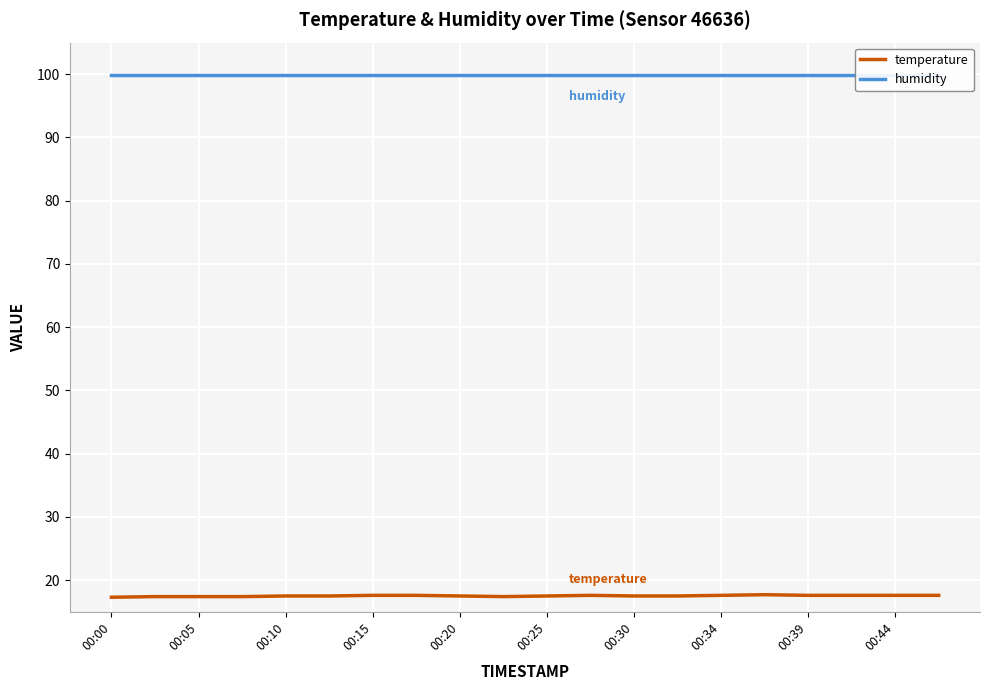

What is the minimum value for temperature?

17.3